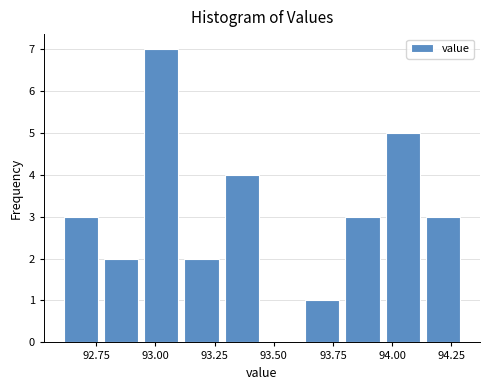

Around what value on the x-axis is the tallest bar? Give the approximate position of its centre, as read against the axis.

93.05